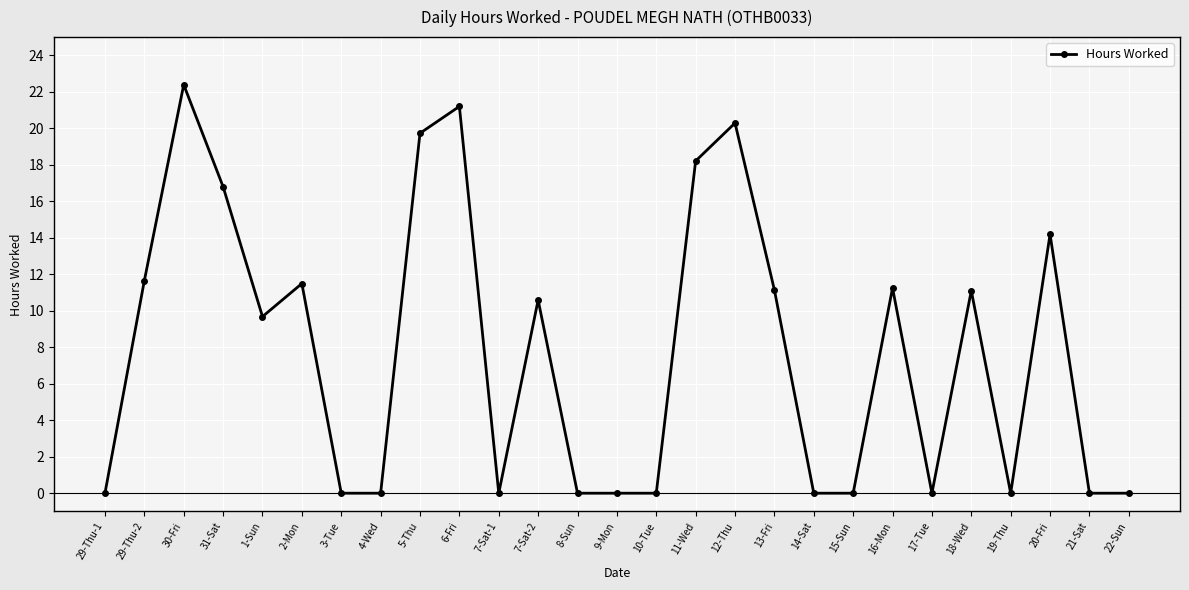

The value at 4-Wed is -7.1. True or false?

False